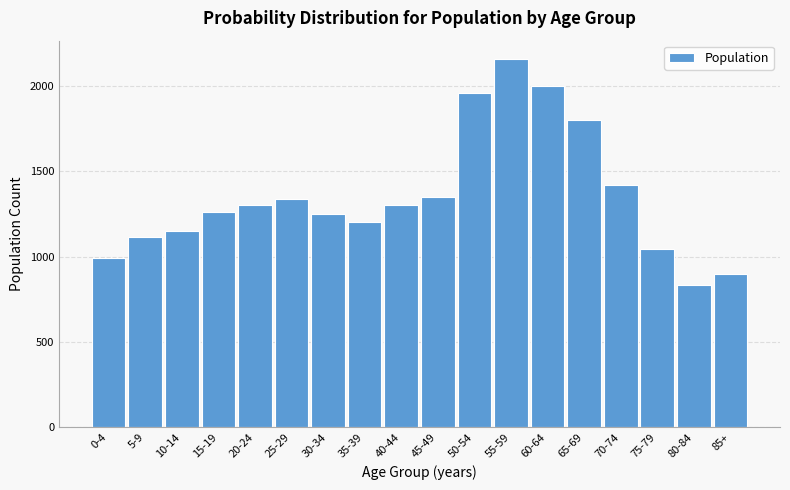

Reading left to right, list all the values displayed in this chart.

0-4=990	5-9=1115	10-14=1150	15-19=1260	20-24=1300	25-29=1335	30-34=1250	35-39=1200	40-44=1300	45-49=1350	50-54=1955	55-59=2155	60-64=2000	65-69=1800	70-74=1420	75-79=1045	80-84=835	85+=895